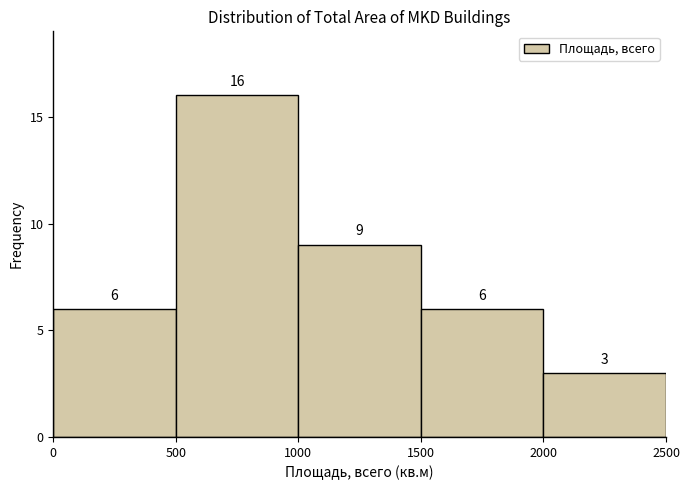

Which range on the x-axis has the tallest bar?

500 to 1000